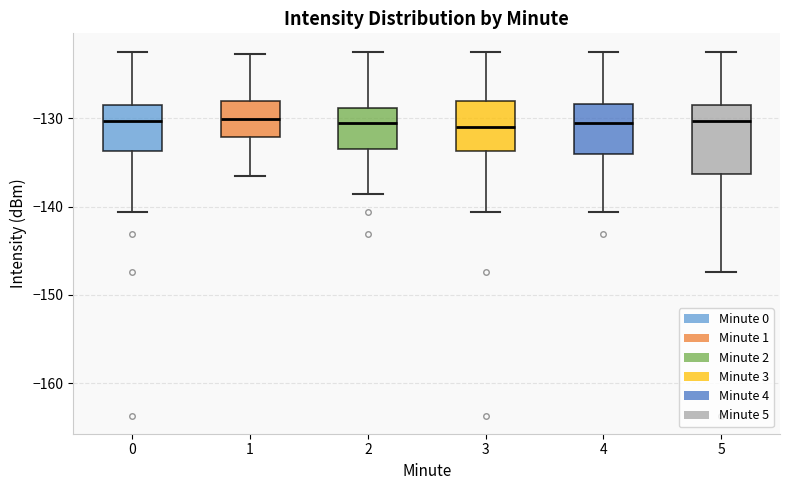

Comparing the boxes themselves (not the whiskers), which one is the tallest?

5